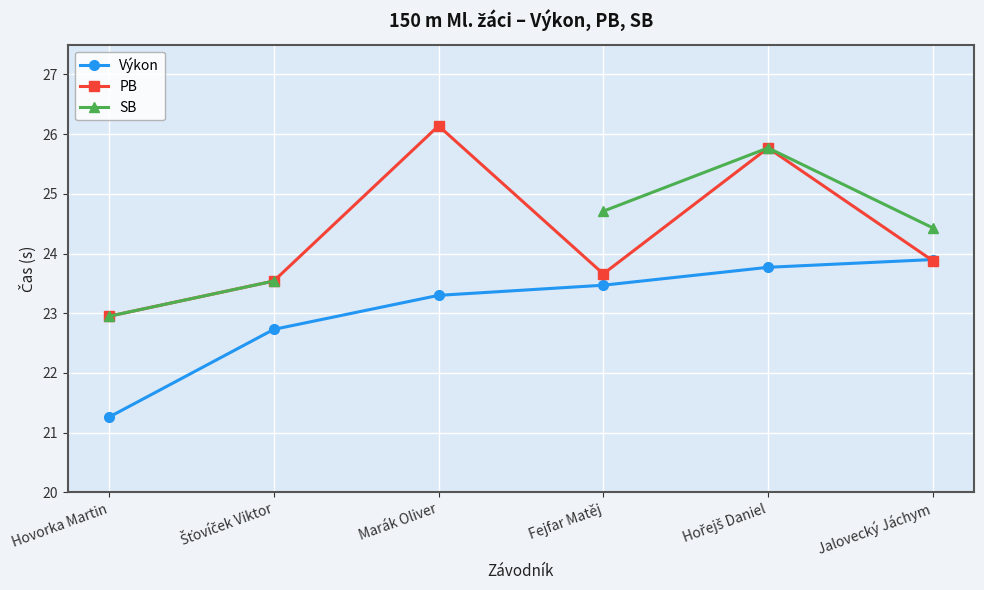

How many data points in SB are less than 24?

2